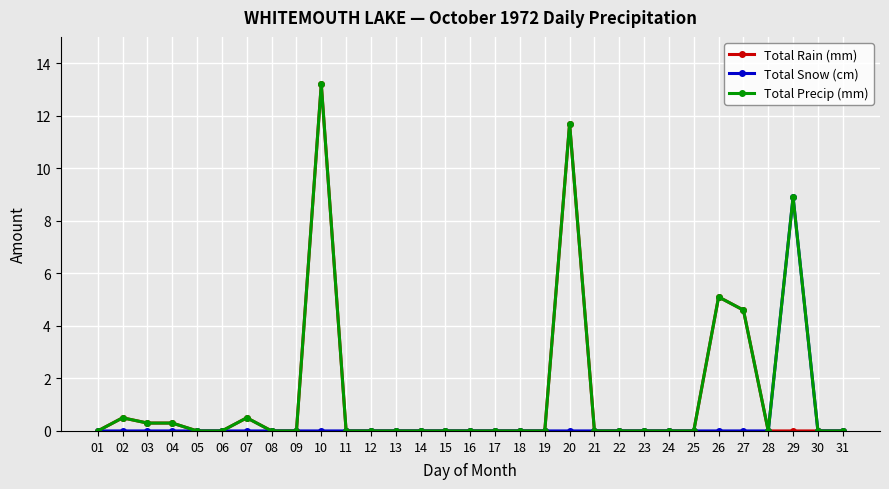

At which category is the sum across all series the highest?

10